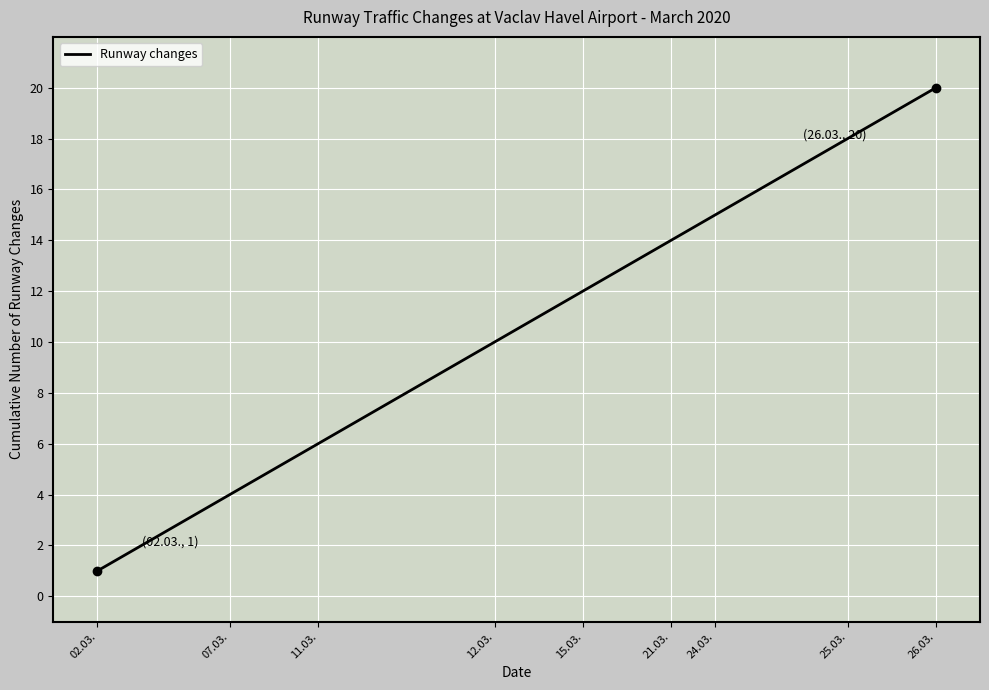

What is the minimum value shown in the chart?

1